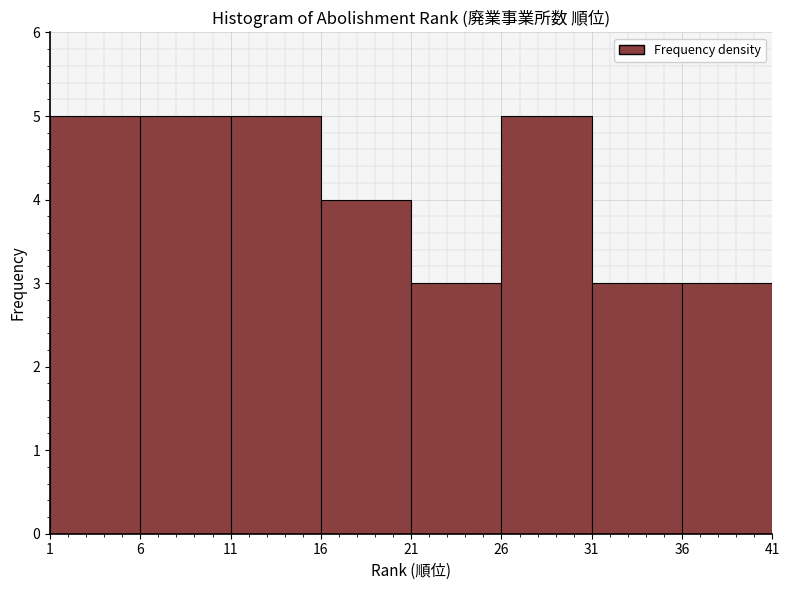

Reading left to right, transcribe this chart: for each bar, give the range it covers on the x-axis and its height. The values are not printed on the chart, so give them approximately, as read against the axis.

1 to 6: 5
6 to 11: 5
11 to 16: 5
16 to 21: 4
21 to 26: 3
26 to 31: 5
31 to 36: 3
36 to 41: 3